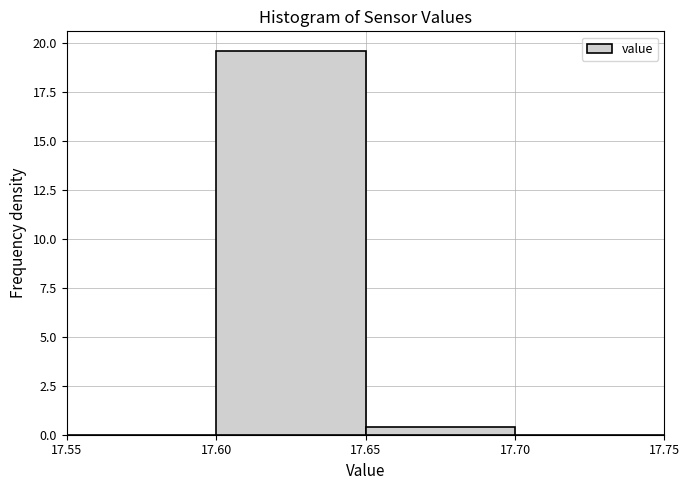

Over which range of the x-axis is the bar tallest?

17.60 to 17.65